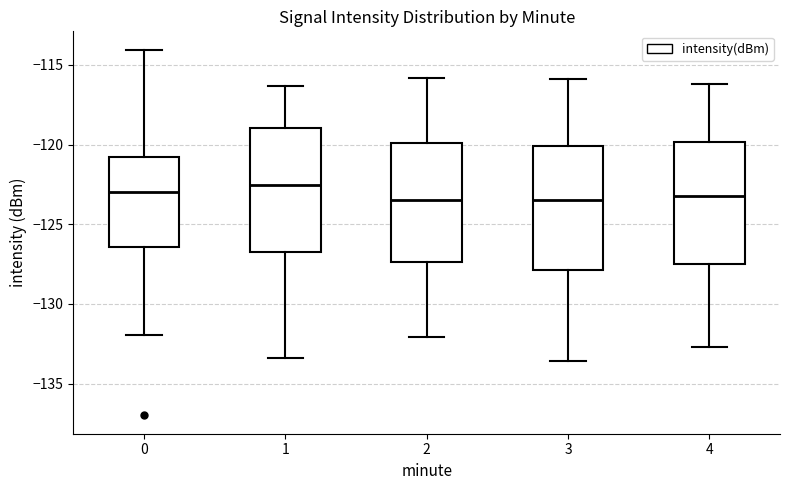

Where is the lower edge of the box at x = 2 on the y-axis? The values are not printed on the chart, so give them approximately, as read against the axis.

-127.5